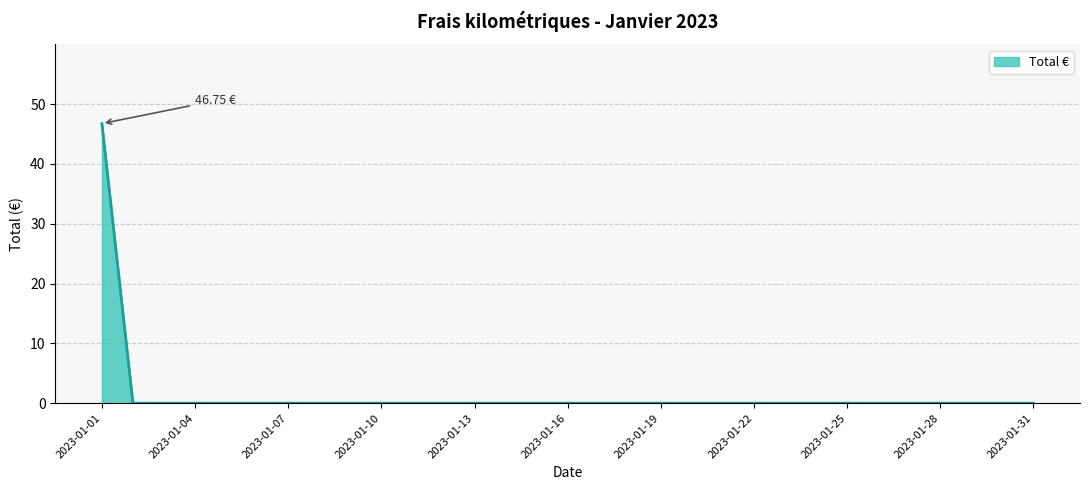

Which category has the highest value across all series?

2023-01-01